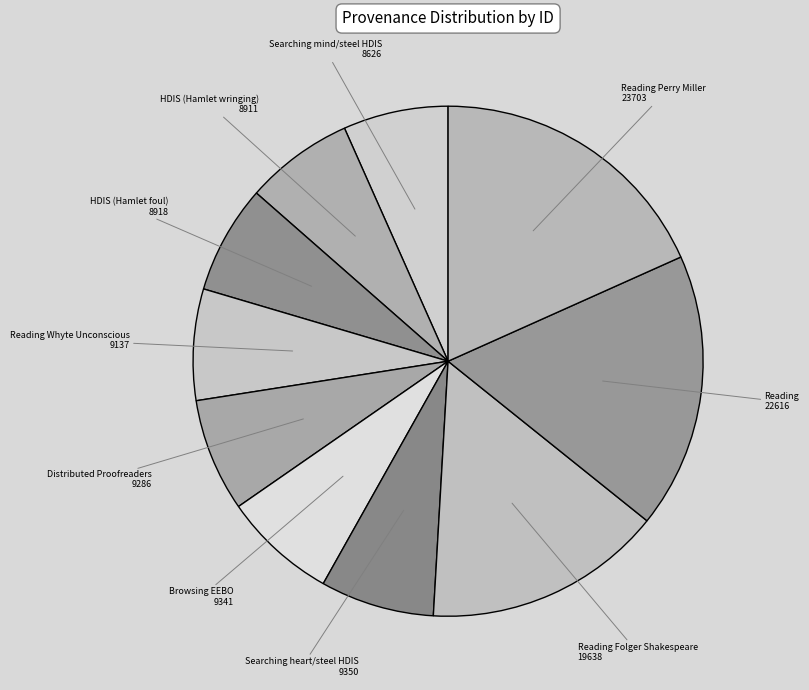

Rank the categories by value from highest to lowest.

Reading Perry Miller, Reading, Reading Folger Shakespeare, Searching heart/steel HDIS, Browsing EEBO, Distributed Proofreaders, Reading Whyte Unconscious, HDIS (Hamlet foul), HDIS (Hamlet wringing), Searching mind/steel HDIS